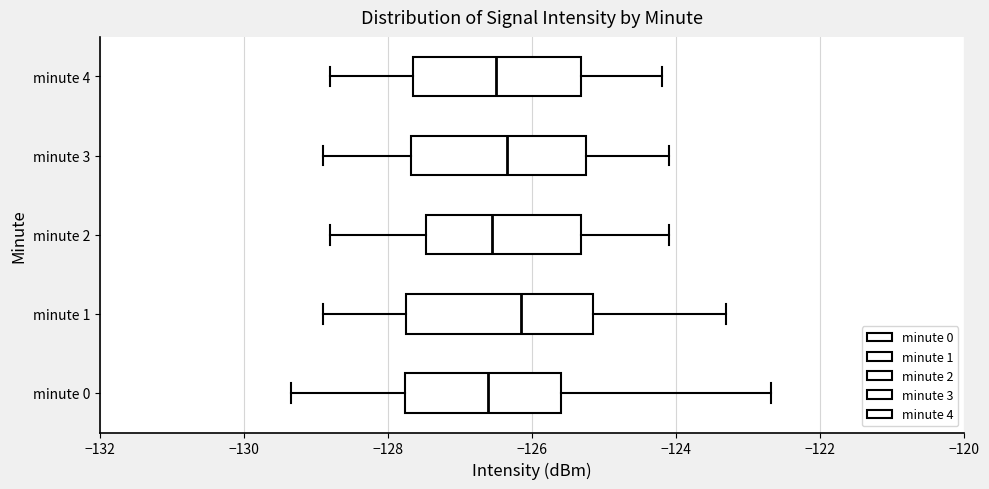

Reading bottom to top, read every box against the x-axis: the position of its median line, the range the box covers, and the ends of its whiskers. The values are not printed on the chart, so give them approximately, as read against the axis.

minute 0: median -126.6, box -127.8 to -125.6, whiskers -129.4 to -122.6
minute 1: median -126.2, box -127.8 to -125.2, whiskers -128.8 to -123.4
minute 2: median -126.6, box -127.4 to -125.4, whiskers -128.8 to -124.0
minute 3: median -126.4, box -127.6 to -125.2, whiskers -128.8 to -124.0
minute 4: median -126.4, box -127.6 to -125.4, whiskers -128.8 to -124.2